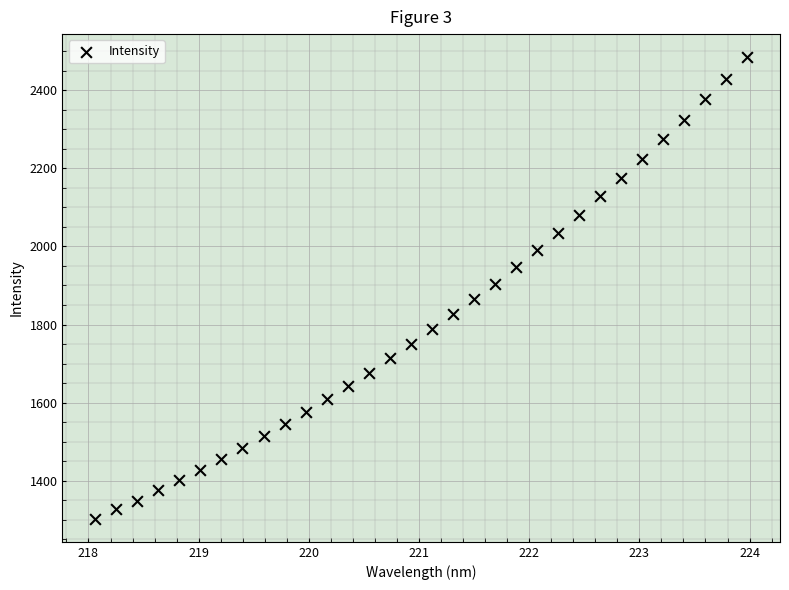

What is the range of Y values (max minus min)?

1181.7